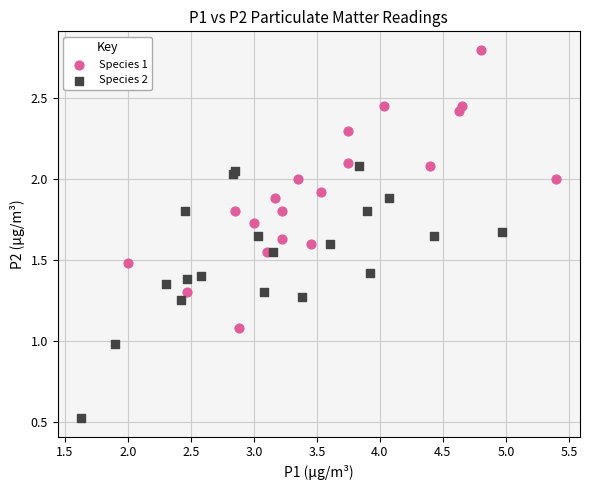

Which series has the largest Y range (max minus min)?

Species 1